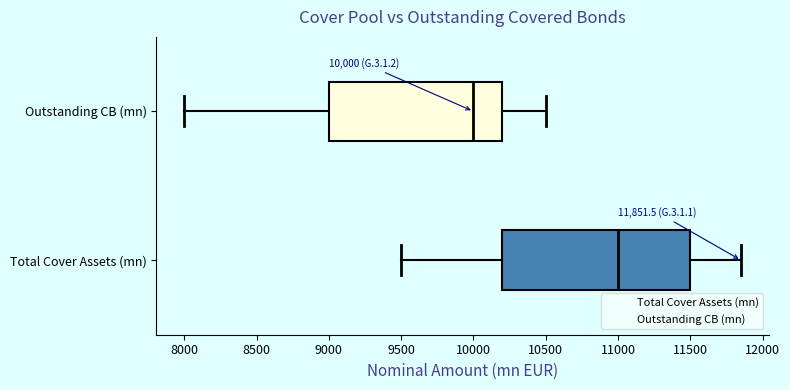

Which box is the widest, from its left edge to its right edge?

Total Cover Assets (mn)